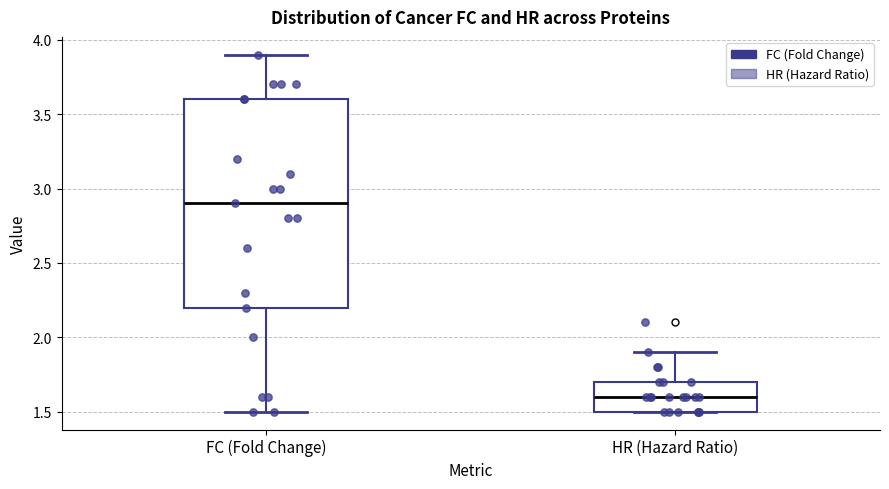

Comparing the boxes themselves (not the whiskers), which one is the tallest?

FC (Fold Change)